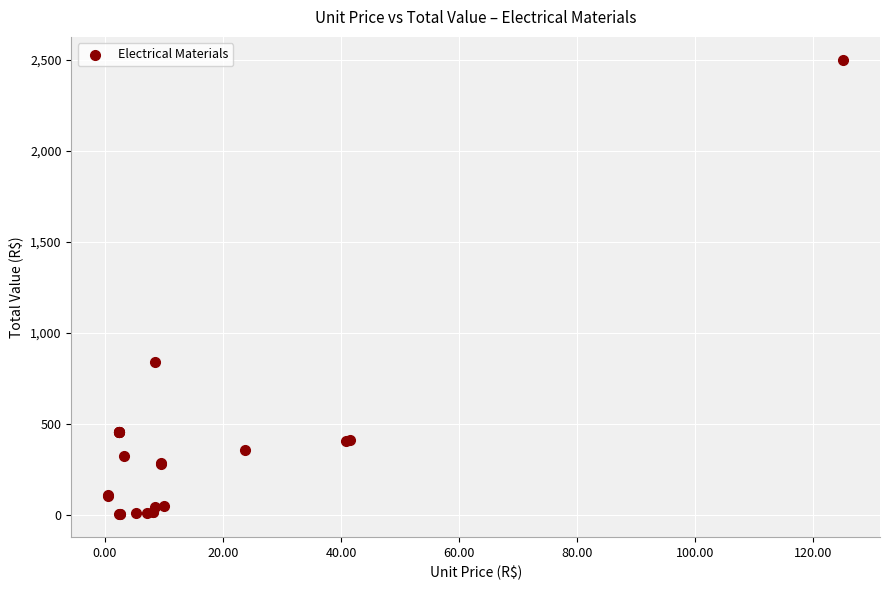

What Y value in the scatter plot is closest to 1253?

839.0